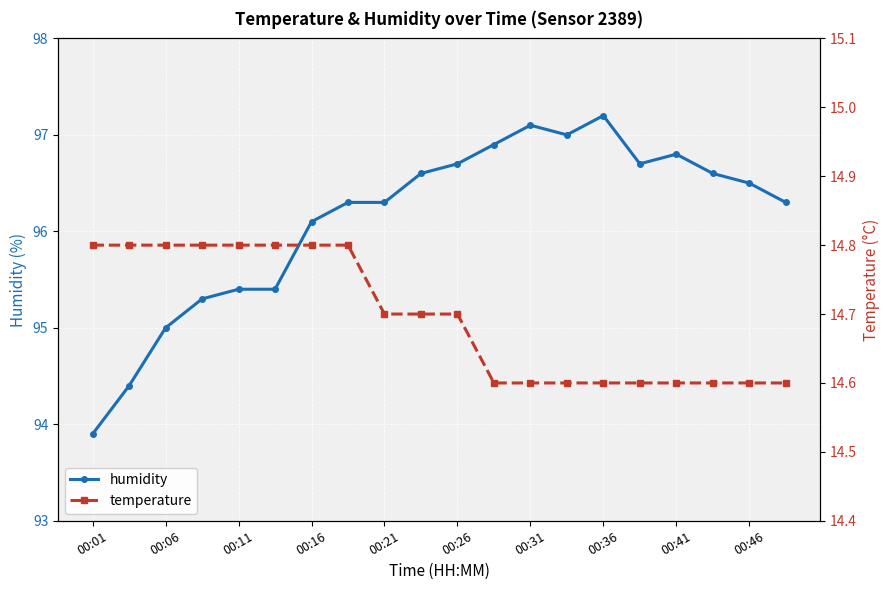

At which label does humidity first exceed 96?

00:16